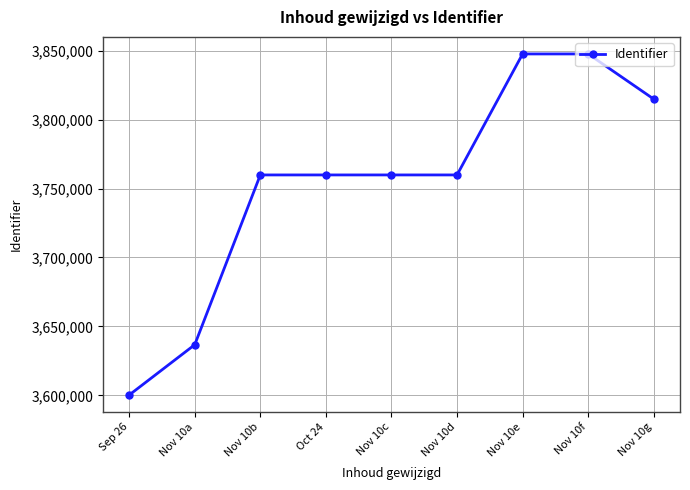

Approximately how many times larger is the value at Nov 10g compared to Nov 10e?

1.0